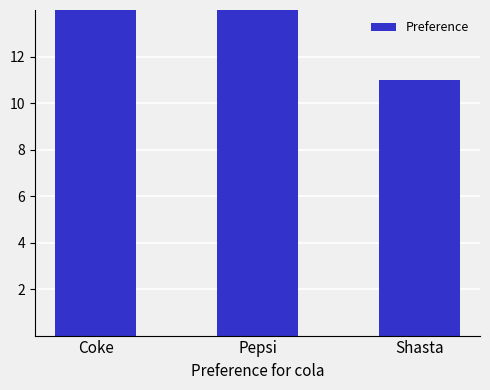

Rank the categories by value from lowest to highest.

Shasta, Pepsi, Coke